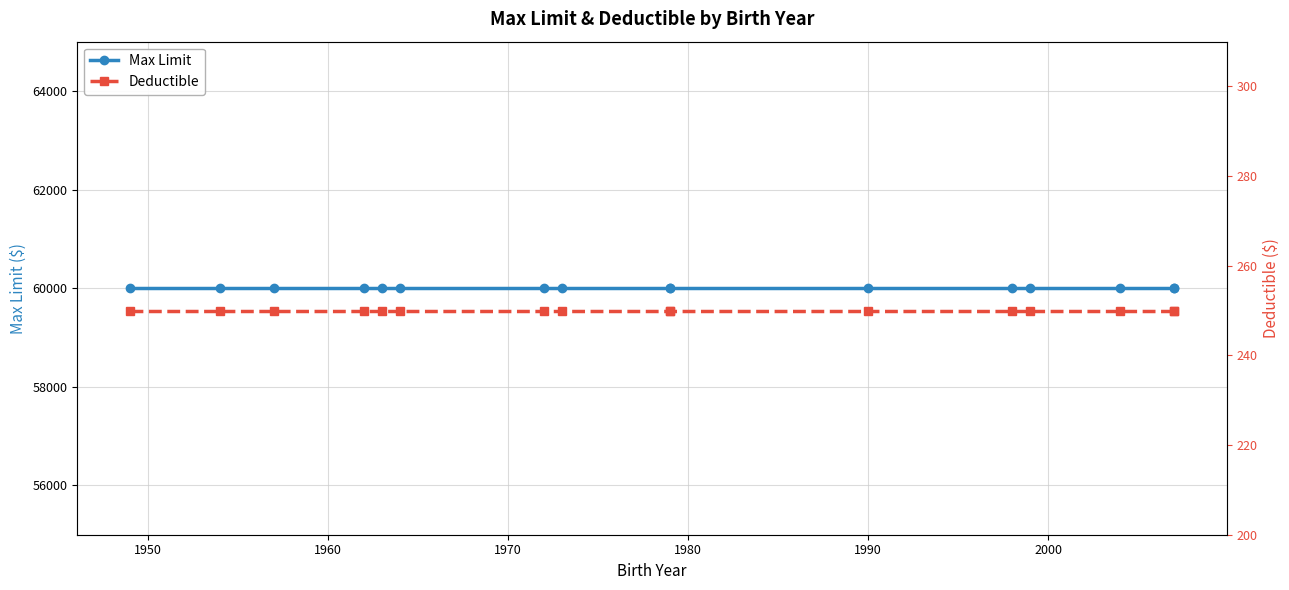

How many lines are shown in the chart?

2